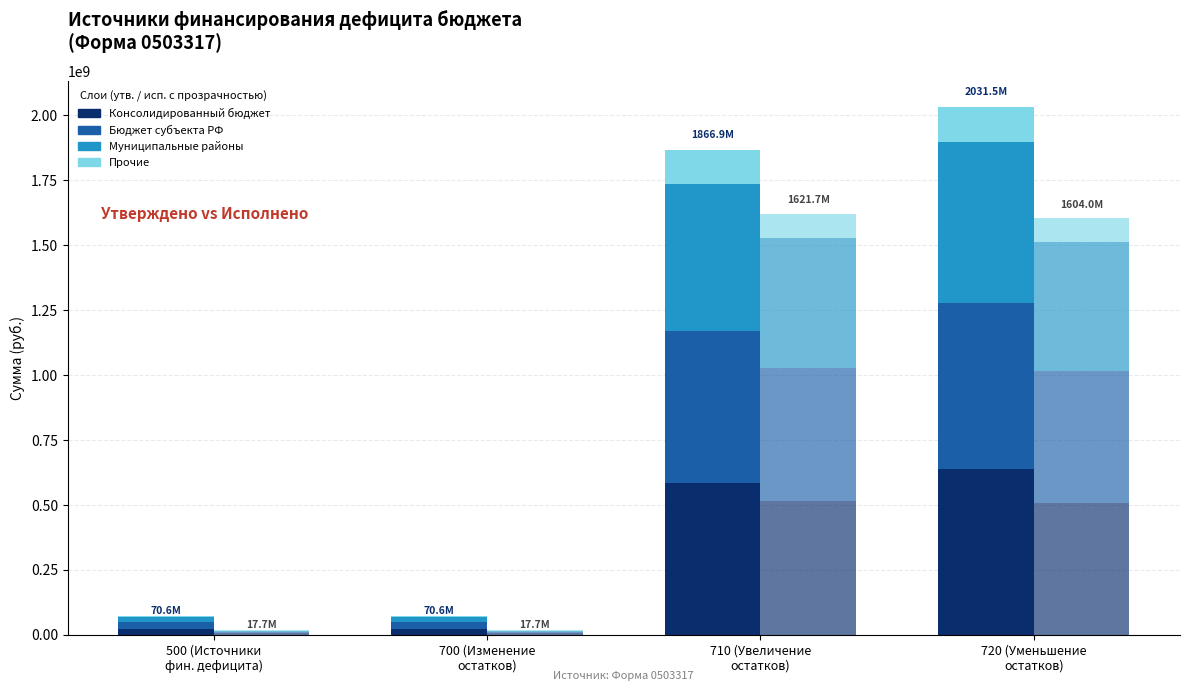

Is it true that Консолидированный бюджет (утв.) equals 23520065.5 at 700?

True